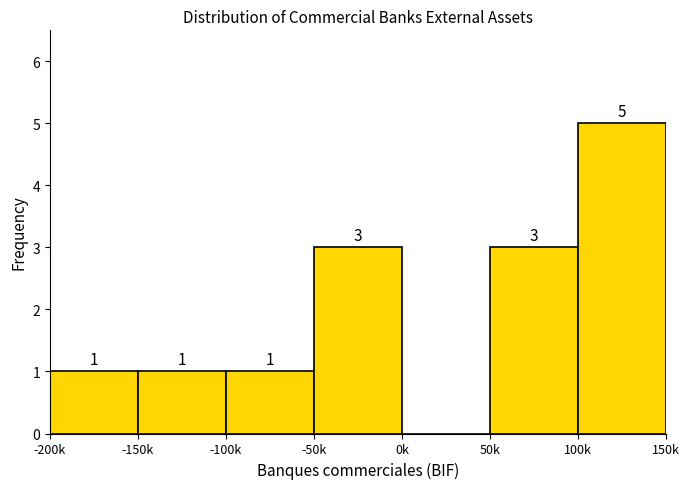

Reading left to right, transcribe all the data shown in this chart.

-200k=1	-150k=1	-100k=1	-50k=3	0k=0	50k=3	100k=5